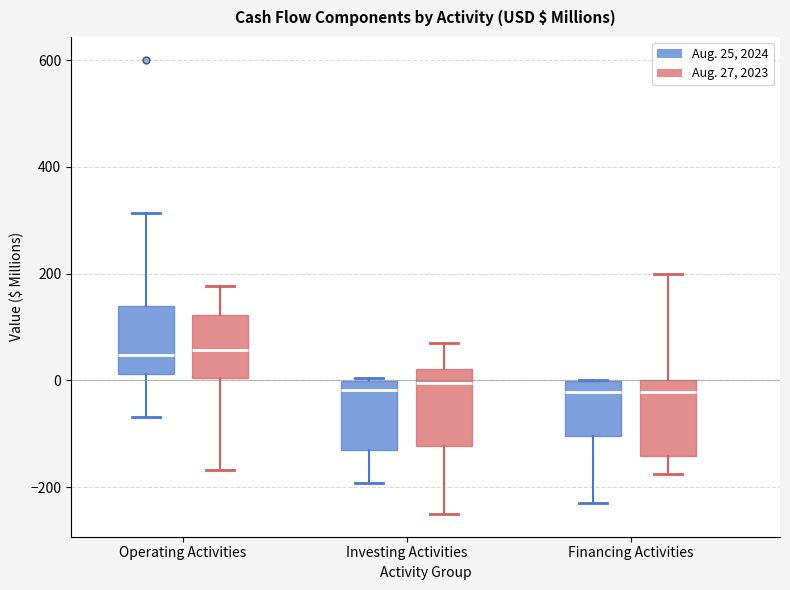

Reading left to right, read every box against the y-axis: the position of its median line, the range the box covers, and the ends of its whiskers. The values are not printed on the chart, so give them approximately, as read against the axis.

Operating Activities (Aug. 25, 2024): median 40, box 20 to 140, whiskers -60 to 320
Operating Activities (Aug. 27, 2023): median 60, box 0 to 120, whiskers -160 to 180
Investing Activities (Aug. 25, 2024): median -20, box -120 to 0, whiskers -200 to 0
Investing Activities (Aug. 27, 2023): median 0, box -120 to 20, whiskers -260 to 80
Financing Activities (Aug. 25, 2024): median -20, box -100 to 0, whiskers -220 to 0
Financing Activities (Aug. 27, 2023): median -20, box -140 to 0, whiskers -180 to 200